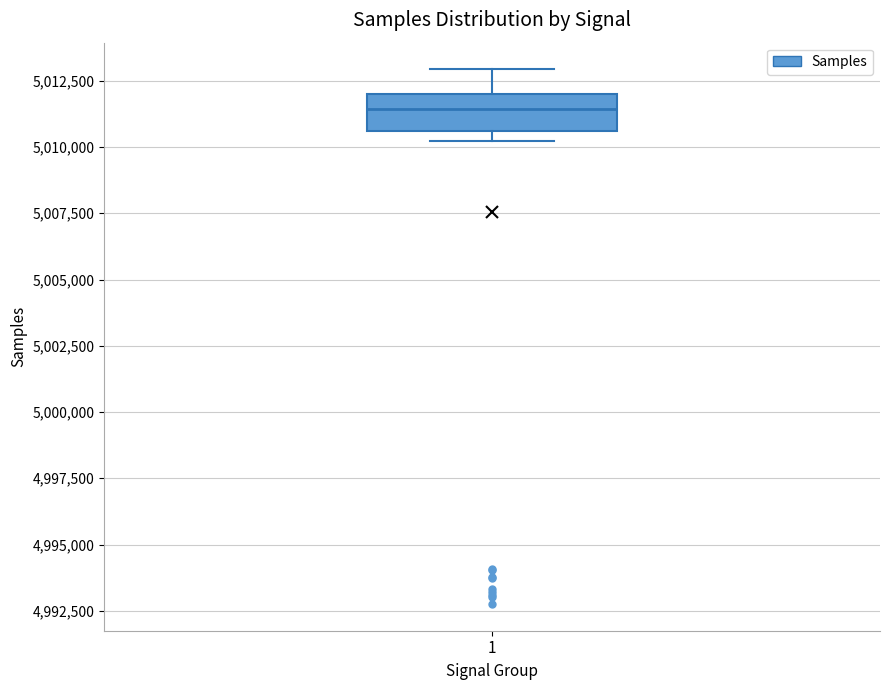

Transcribe this box plot: give where the median line is, the range the box spans, and where the two whiskers end, as read against the y-axis. The values are not printed on the chart, so give them approximately, as read against the axis.

median 5011500, box 5010500 to 5012000, whiskers 5010000 to 5013000